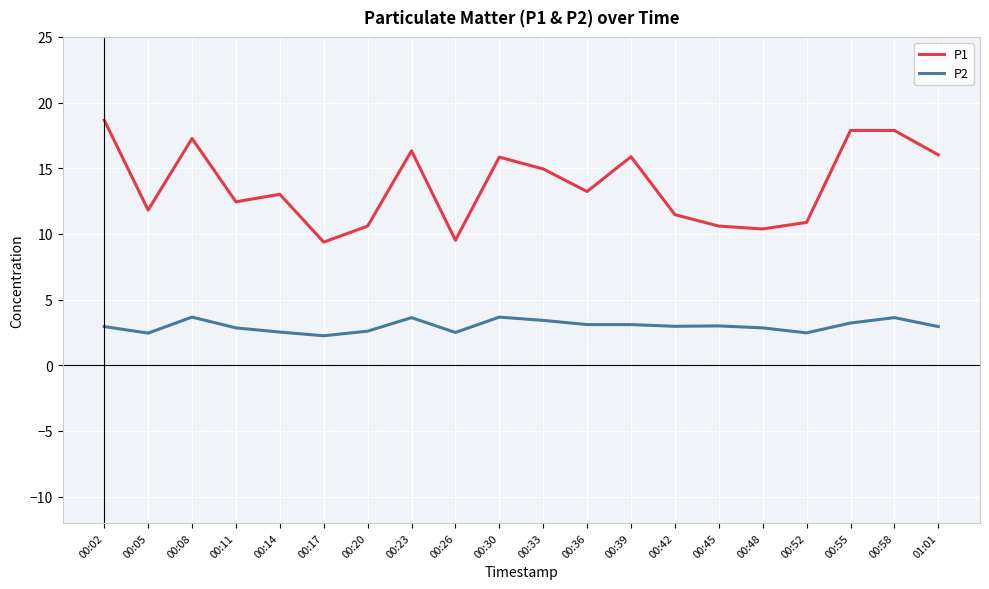

True or false: P1 and P2 intersect in this chart.

False